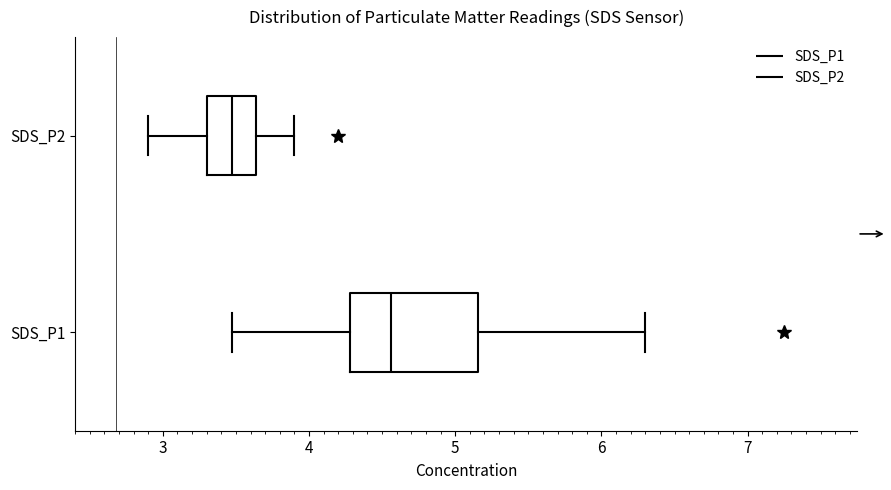

Reading bottom to top, read every box against the x-axis: the position of its median line, the range the box covers, and the ends of its whiskers. The values are not printed on the chart, so give them approximately, as read against the axis.

SDS_P1: median 4.6, box 4.3 to 5.2, whiskers 3.5 to 6.3
SDS_P2: median 3.5, box 3.3 to 3.6, whiskers 2.9 to 3.9